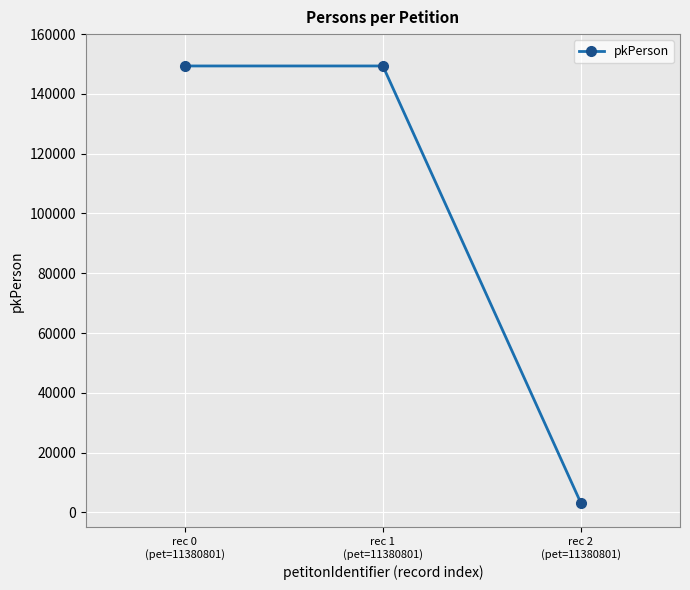

What is the change in value from rec 0
(pet=11380801) to rec 2
(pet=11380801)?

-146280